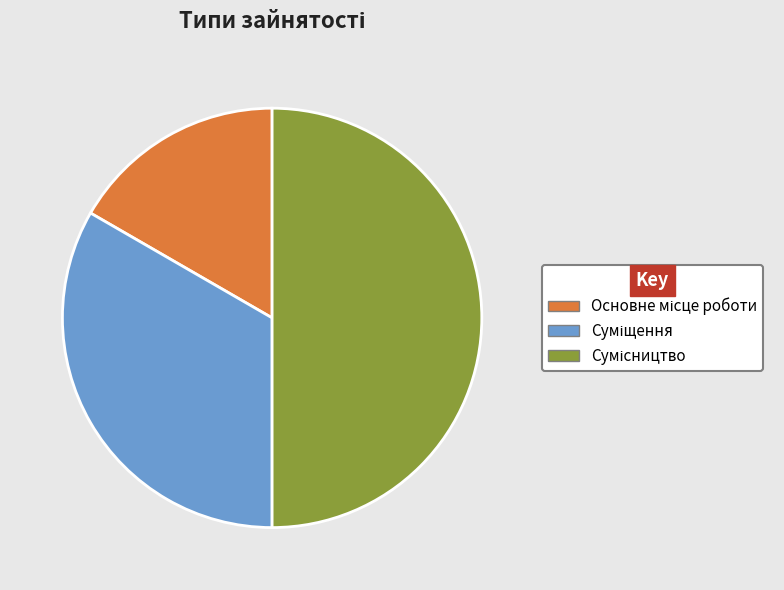

Is there a majority slice in this chart?

No